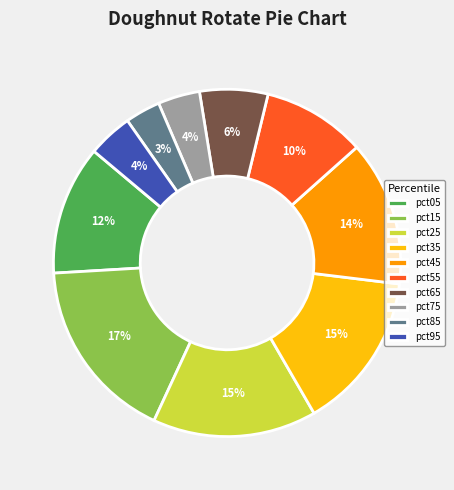

How many slices are in this pie chart?

10